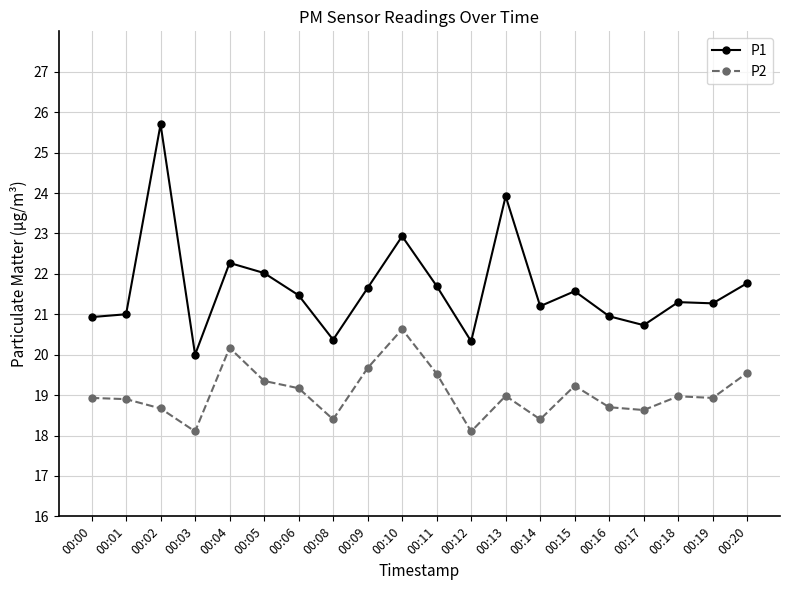

What is the difference between the second highest and second lowest values in the P1 series?

3.6